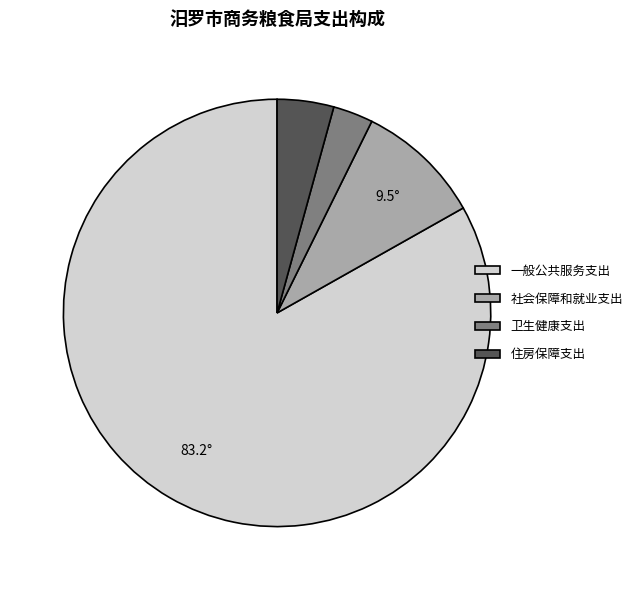

Which has a higher value, 社会保障和就业支出 or 住房保障支出?

社会保障和就业支出